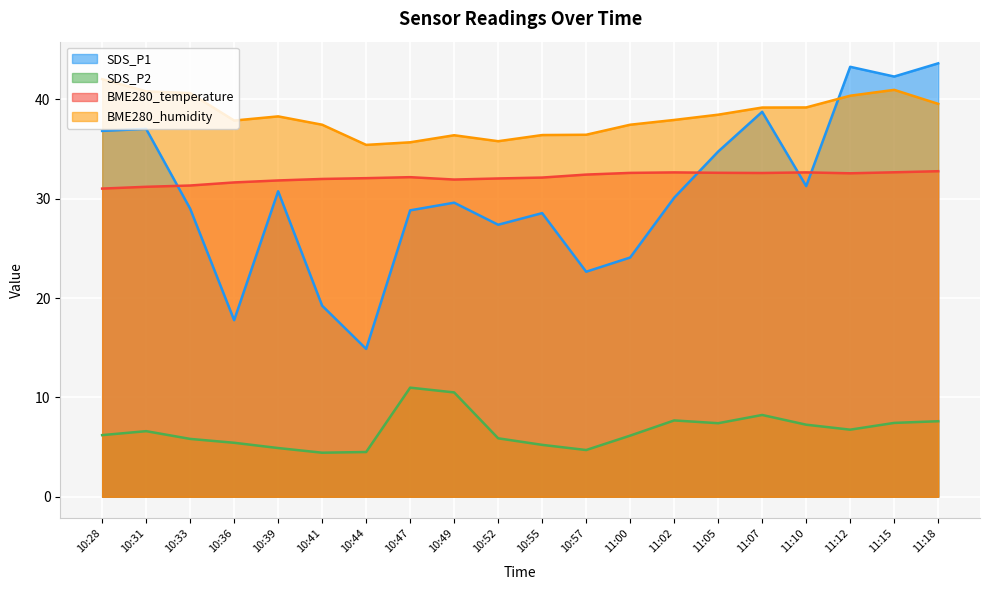

Is it true that BME280_humidity equals 59.3 at 11:05?

False